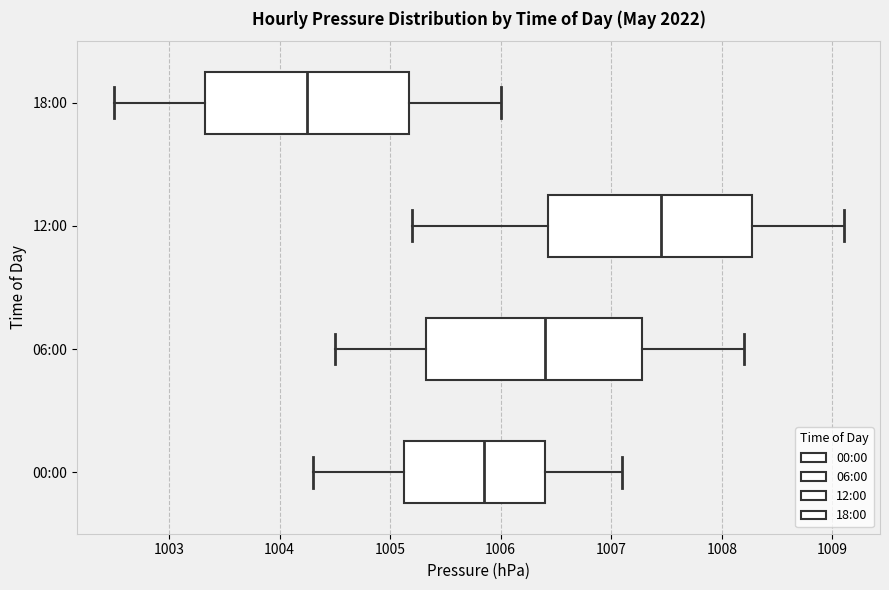

Where does the median line of the box for 12:00 sit on the x-axis? The values are not printed on the chart, so give them approximately, as read against the axis.

1007.5